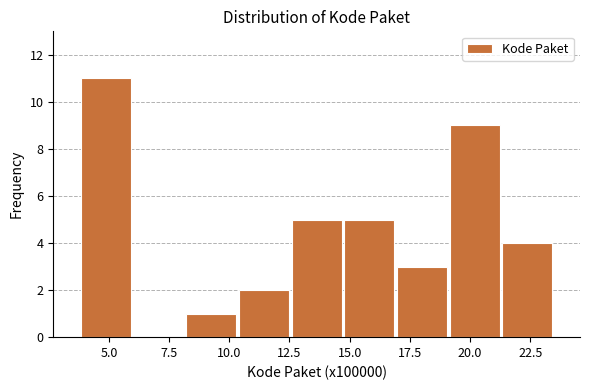

What is the height of the bar covering 10.5 to 12.5 on the x-axis? Neither the bar edges nor the heights are printed on the chart, so give them approximately, as read against the axes.

2